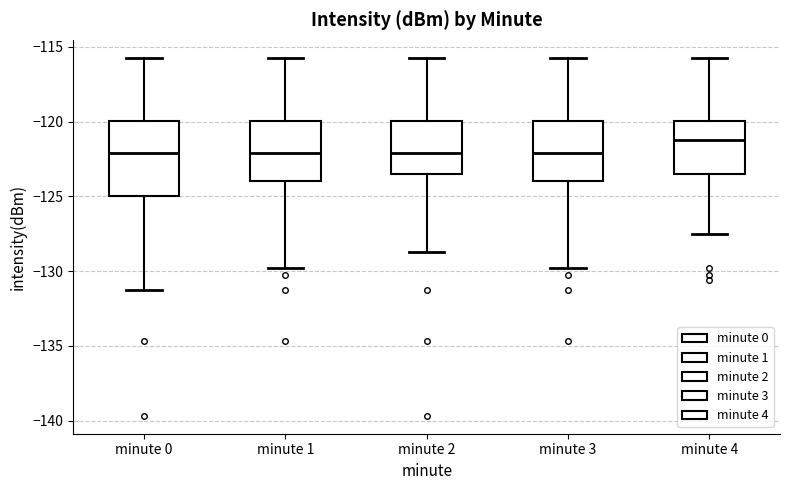

Reading left to right, transcribe this box plot: for each box, give where its median line is, the range the box spans, and where its two whiskers end, as read against the y-axis. The values are not printed on the chart, so give them approximately, as read against the axis.

minute 0: median -122.0, box -125.0 to -120.0, whiskers -131.5 to -115.5
minute 1: median -122.0, box -124.0 to -120.0, whiskers -130.0 to -115.5
minute 2: median -122.0, box -123.5 to -120.0, whiskers -128.5 to -115.5
minute 3: median -122.0, box -124.0 to -120.0, whiskers -130.0 to -115.5
minute 4: median -121.0, box -123.5 to -120.0, whiskers -127.5 to -115.5